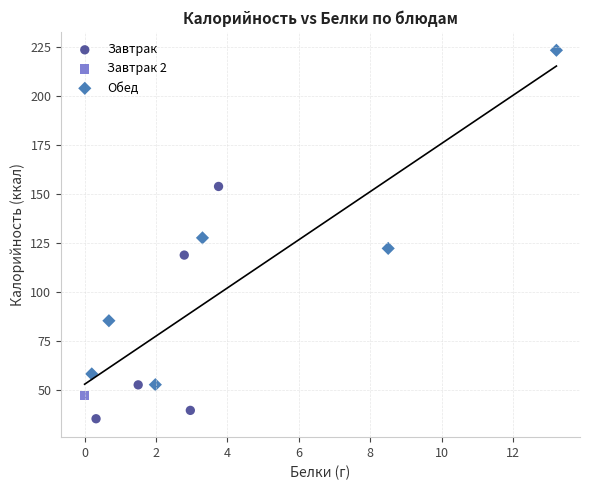

What are all the series names shown in the legend?

Завтрак, Завтрак 2, Обед